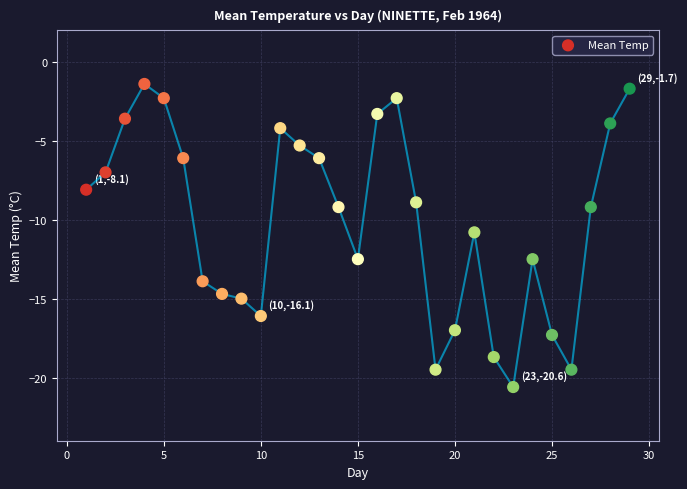

What is the range of Y values (max minus min)?

19.2